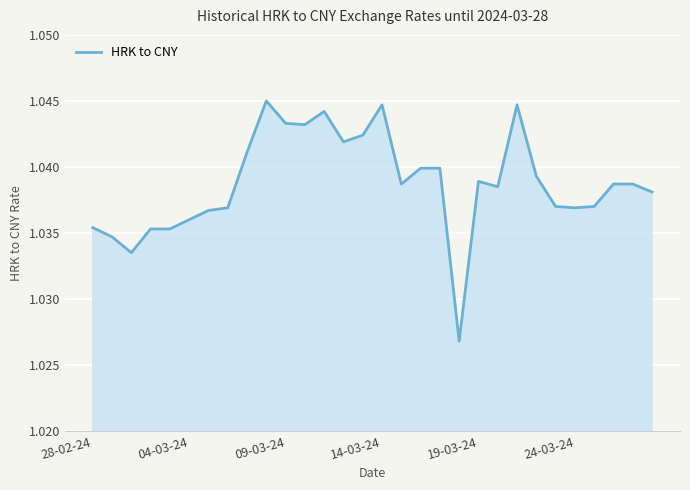

What is the label of the 19th point from the right?

11